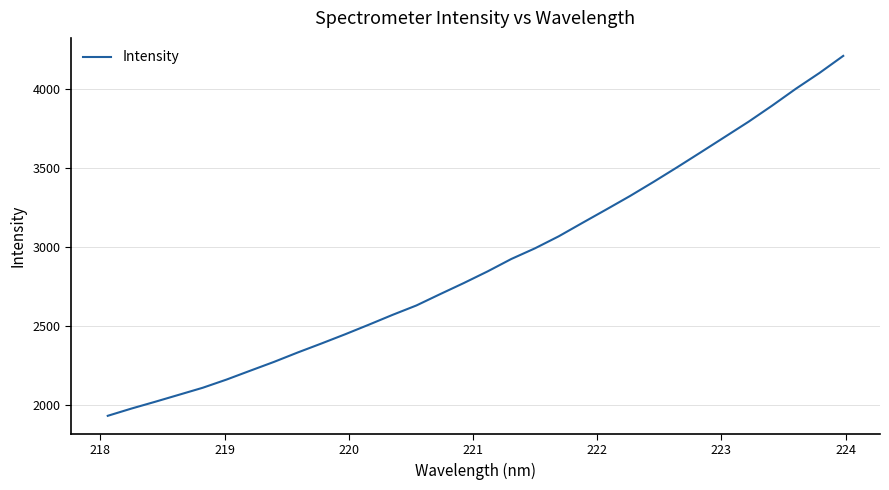

What is the smallest value displayed?

1933.0